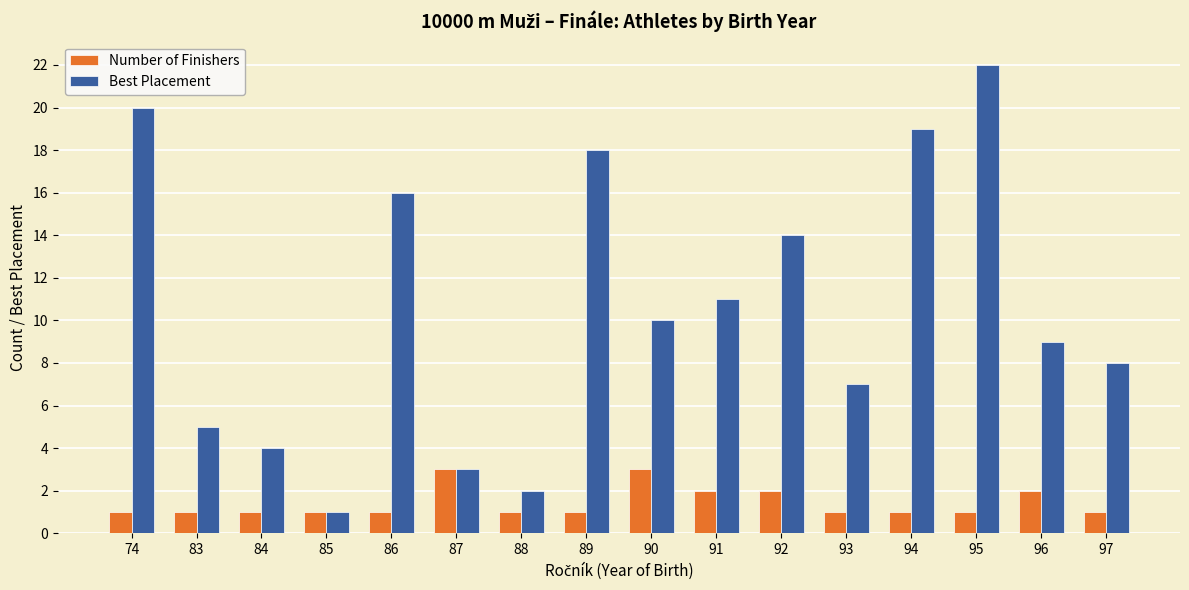

What is the maximum value for Number of Finishers?

3